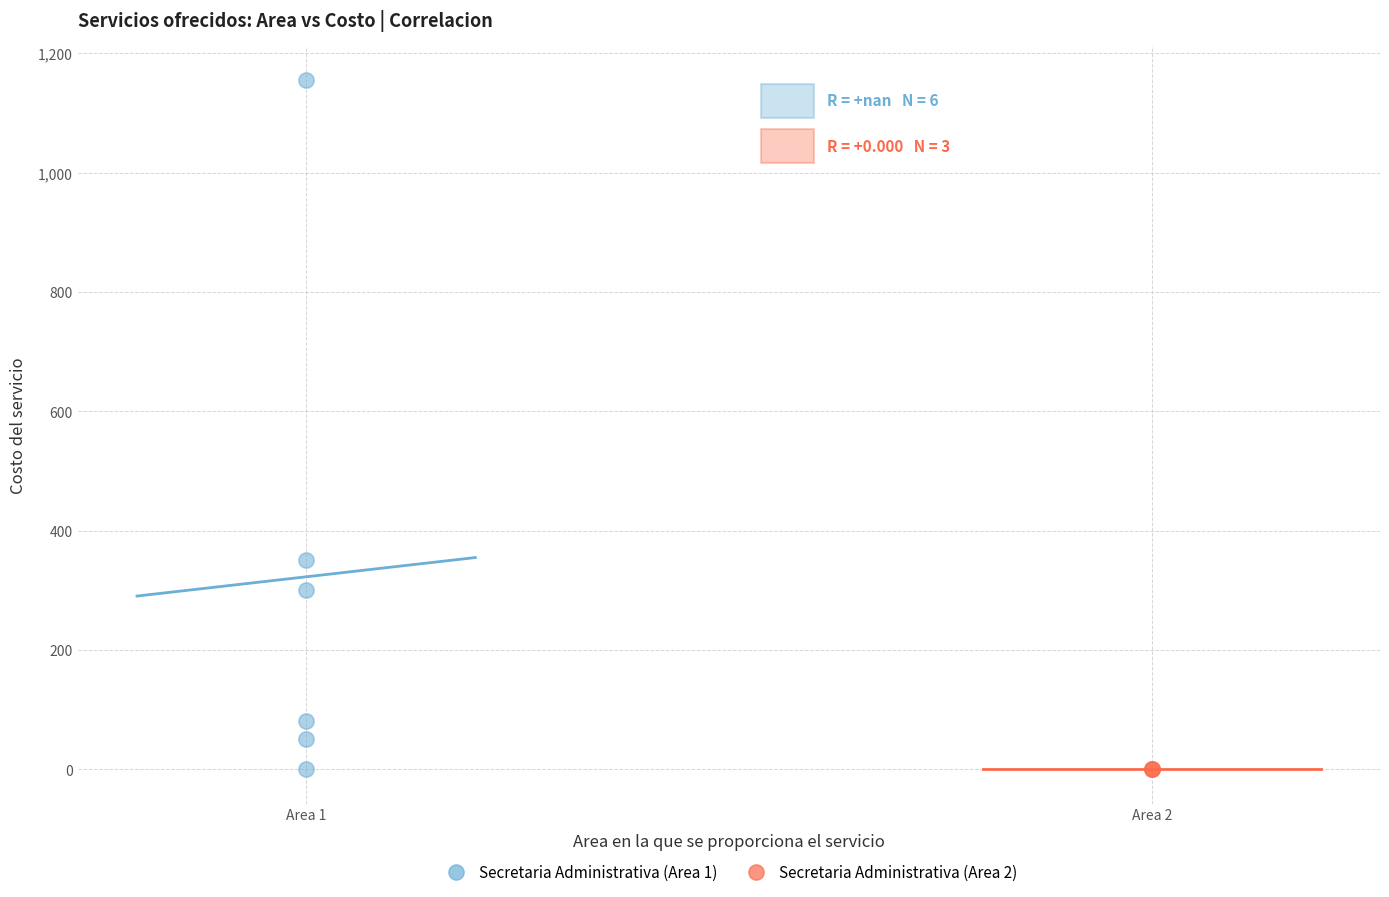

What are all the series names shown in the legend?

Secretaria Administrativa (Area 1), Secretaria Administrativa (Area 2)